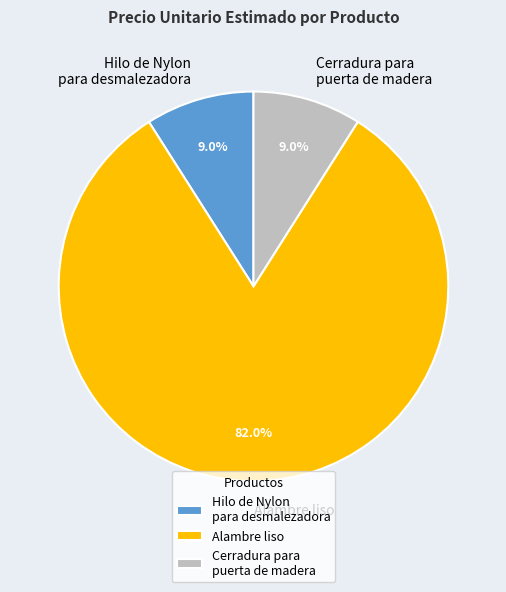

What percentage do Hilo de Nylon para desmalezadora and Alambre liso together represent?

91.0%